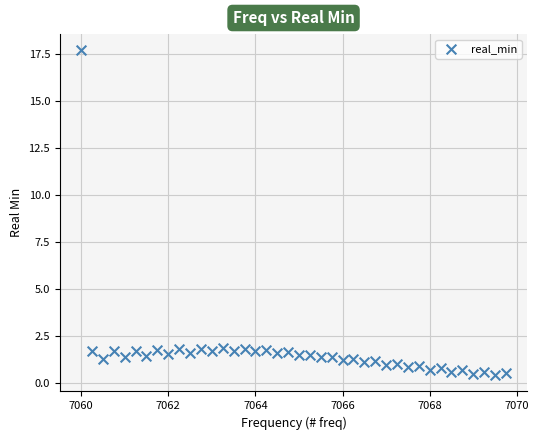

What is the range of Y values (max minus min)?

17.3